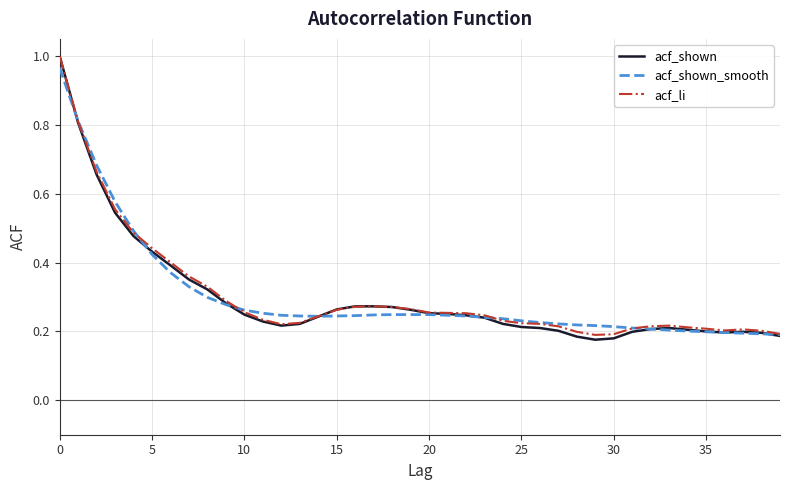

Which series has the widest spread of values?

acf_shown